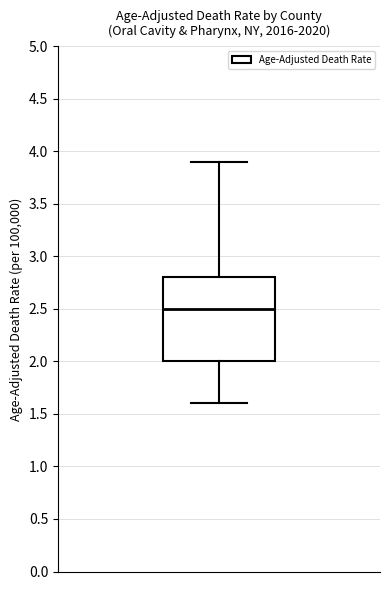

Transcribe this box plot: give where the median line is, the range the box spans, and where the two whiskers end, as read against the y-axis. The values are not printed on the chart, so give them approximately, as read against the axis.

median 2.5, box 2.0 to 2.8, whiskers 1.6 to 3.9